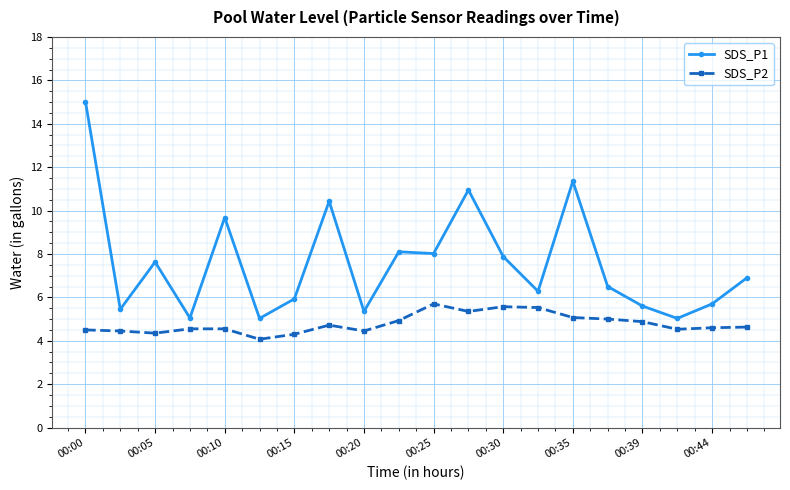

Which series has the largest range (max minus min)?

SDS_P1